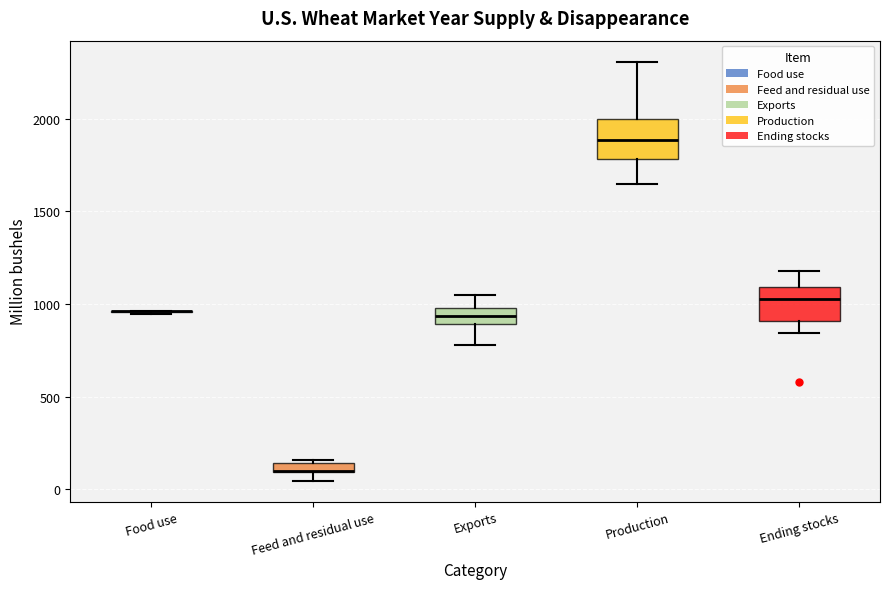

Where does the lower whisker of the box for Ending stocks end on the y-axis? The values are not printed on the chart, so give them approximately, as read against the axis.

850